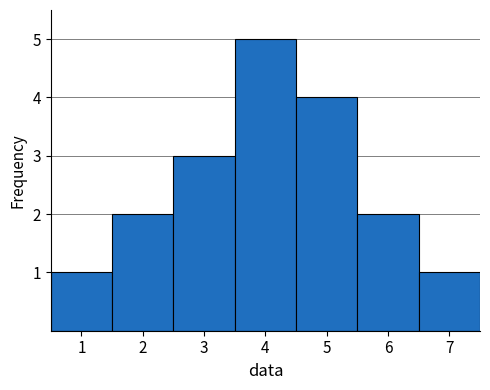

Over which range of the x-axis is the bar tallest?

3.5 to 4.5